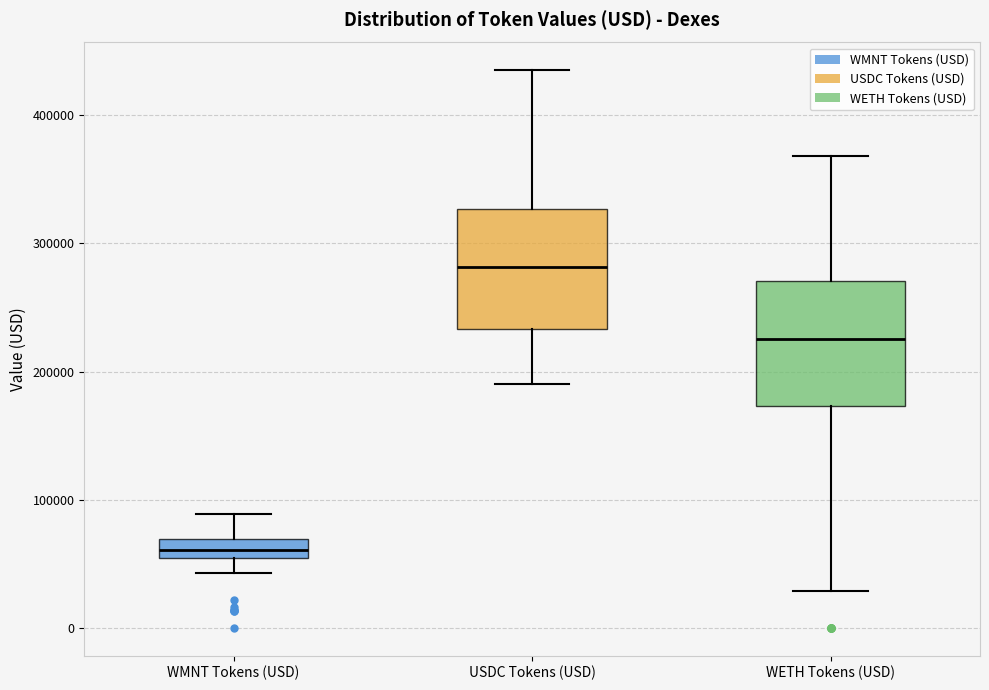

Where does the upper whisker of the box for WETH Tokens (USD) end on the y-axis? The values are not printed on the chart, so give them approximately, as read against the axis.

370000